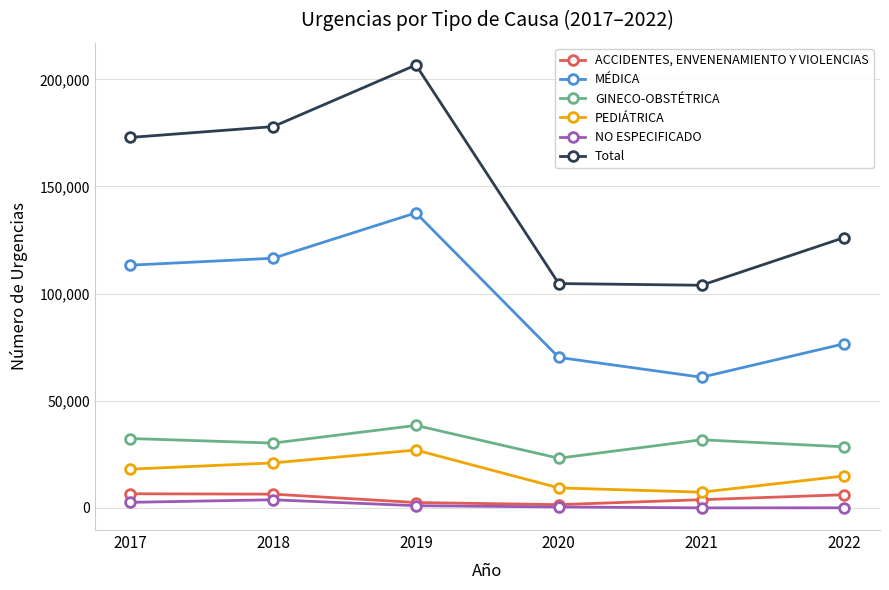

The value of ACCIDENTES, ENVENENAMIENTO Y VIOLENCIAS at 2017 is 6580. True or false?

True